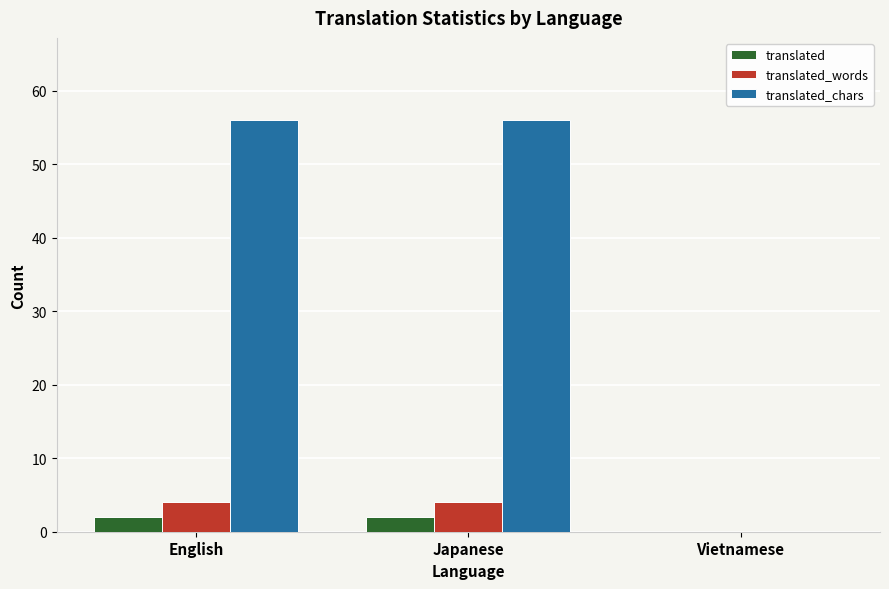

What are all the series names shown in the legend?

translated, translated_words, translated_chars